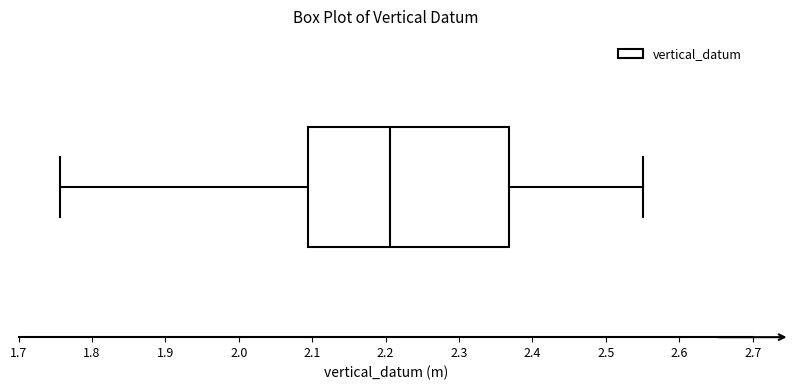

Read this box plot against the x-axis: the position of the median line, the range covered by the box, and the ends of both whiskers. The values are not printed on the chart, so give them approximately, as read against the axis.

median 2.21, box 2.09 to 2.37, whiskers 1.76 to 2.55